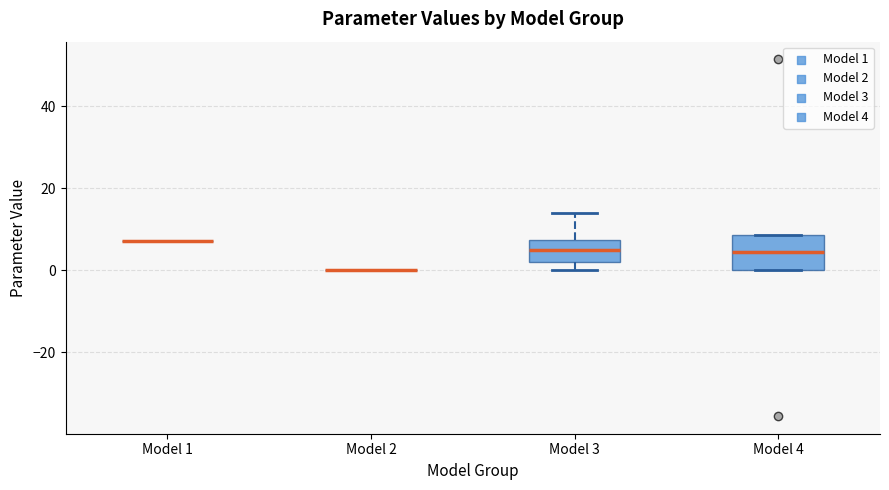

Comparing the boxes themselves (not the whiskers), which one is the tallest?

Model 4